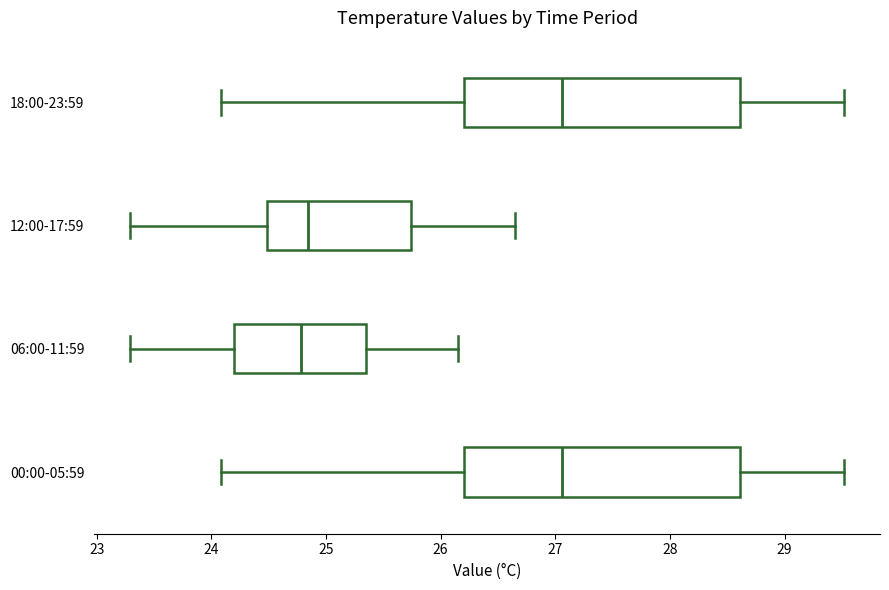

Where does the right whisker of the box for 18:00-23:59 end on the x-axis? The values are not printed on the chart, so give them approximately, as read against the axis.

29.5